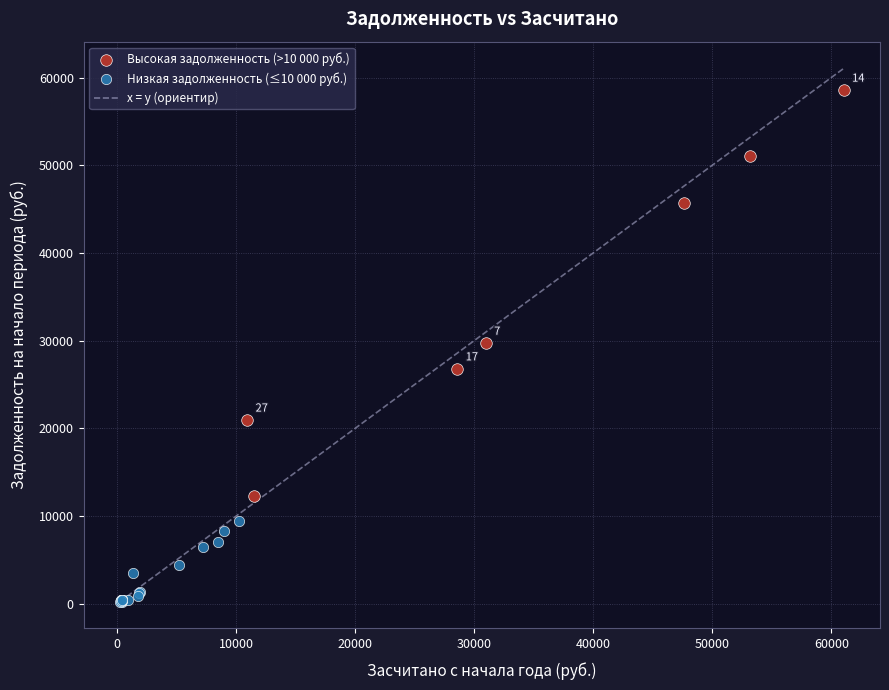

Which series contains the highest Y value?

Высокая задолженность (>10 000 руб.)